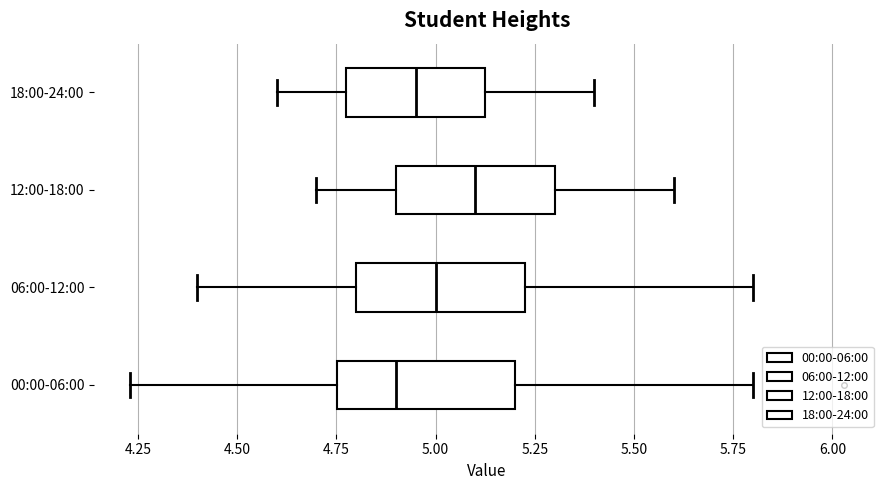

Where does the right whisker of the box for 06:00-12:00 end on the x-axis? The values are not printed on the chart, so give them approximately, as read against the axis.

5.80